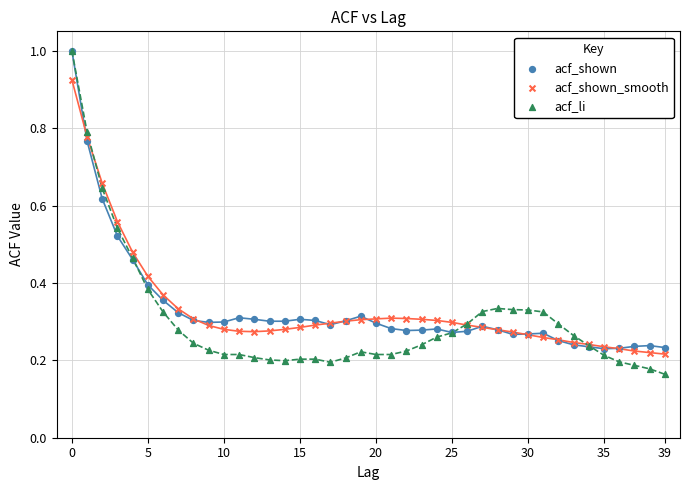

What are all the series names shown in the legend?

acf_shown, acf_shown_smooth, acf_li